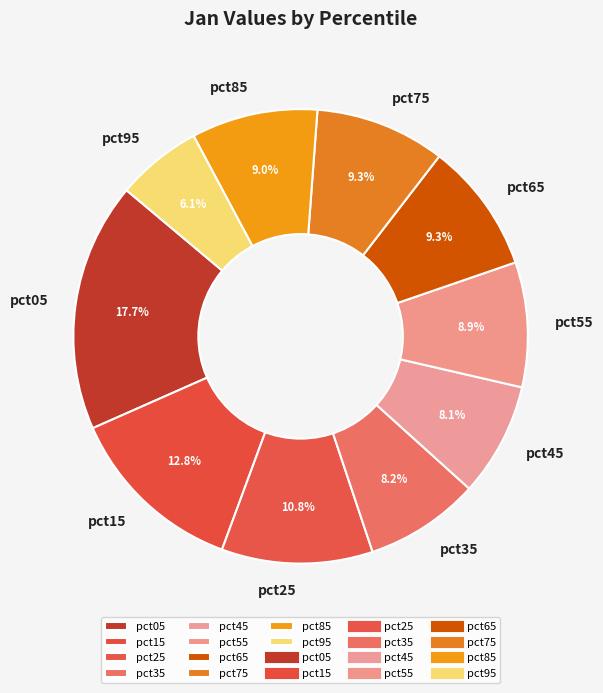

True or false: pct75 accounts for 19% of the total.

False